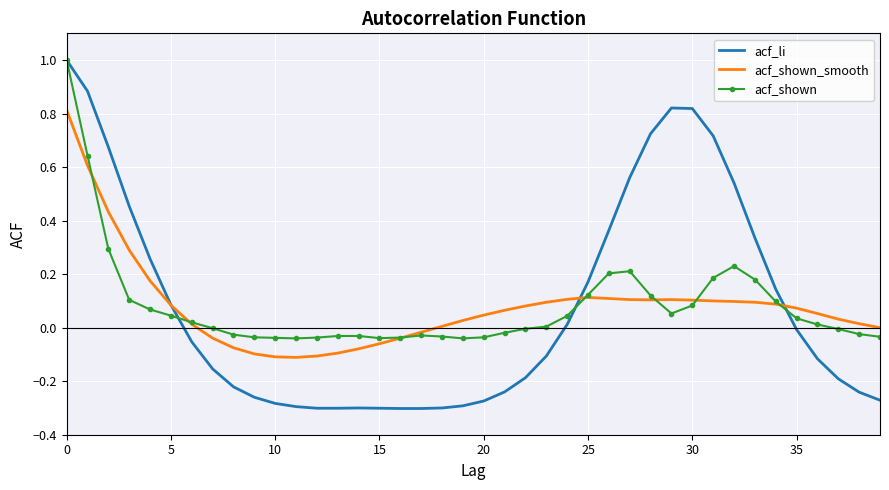

In acf_li, how many points are higher than both neighbors (excluding endpoints)?

2